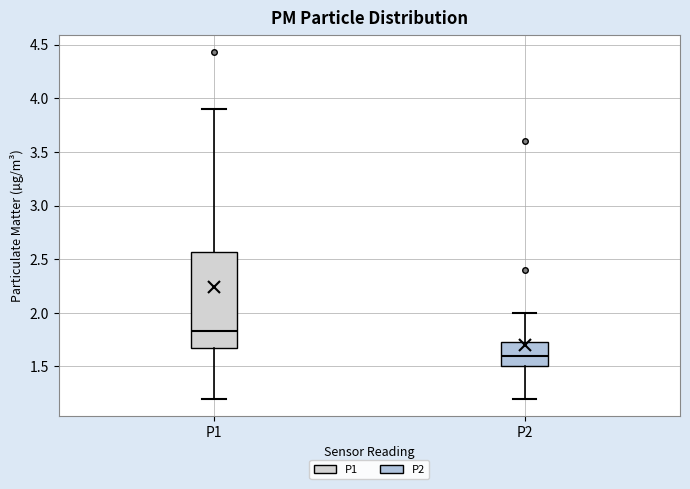

Reading left to right, transcribe this box plot: for each box, give where its median line is, the range the box spans, and where its two whiskers end, as read against the y-axis. The values are not printed on the chart, so give them approximately, as read against the axis.

P1: median 1.85, box 1.65 to 2.55, whiskers 1.20 to 3.90
P2: median 1.60, box 1.50 to 1.75, whiskers 1.20 to 2.00